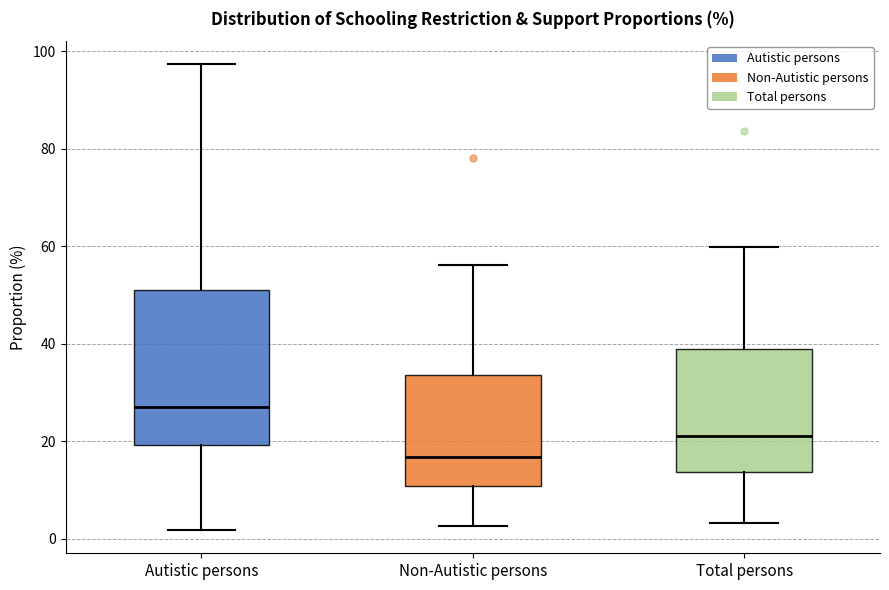

Which box is the tallest, from its lower edge to its upper edge?

Autistic persons